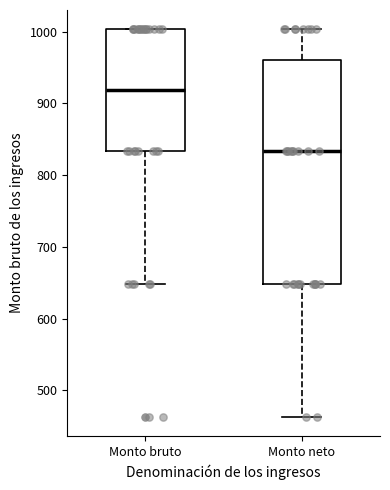

Where does the lower whisker of the box for Monto neto end on the y-axis? The values are not printed on the chart, so give them approximately, as read against the axis.

460